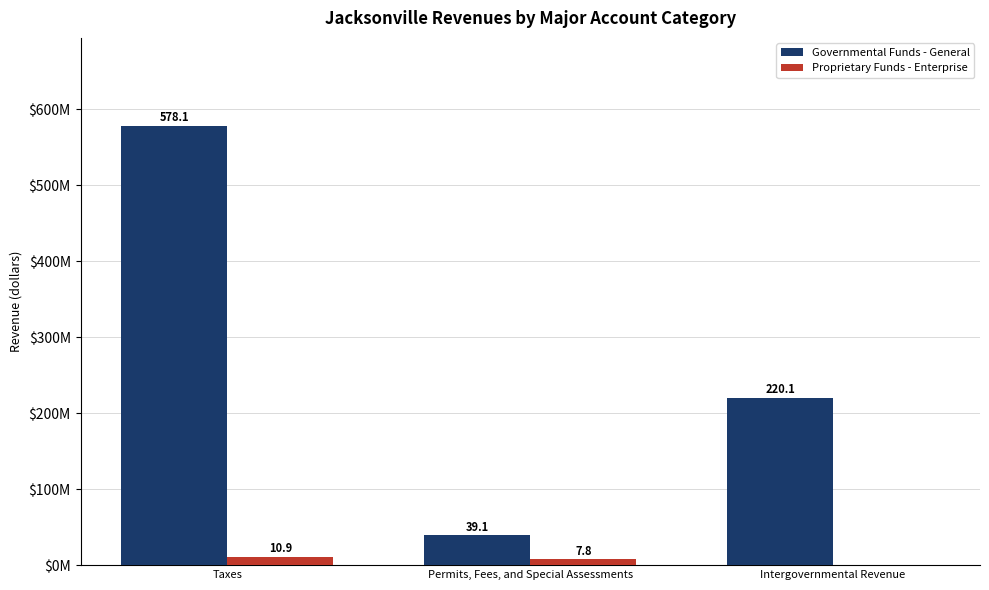

What are all the series names shown in the legend?

Governmental Funds - General, Proprietary Funds - Enterprise